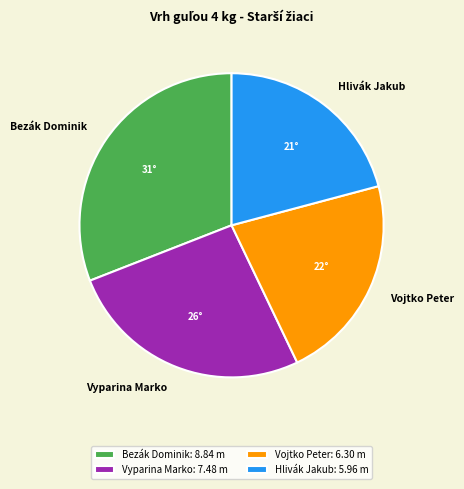

Is Vojtko Peter the majority of the pie?

No